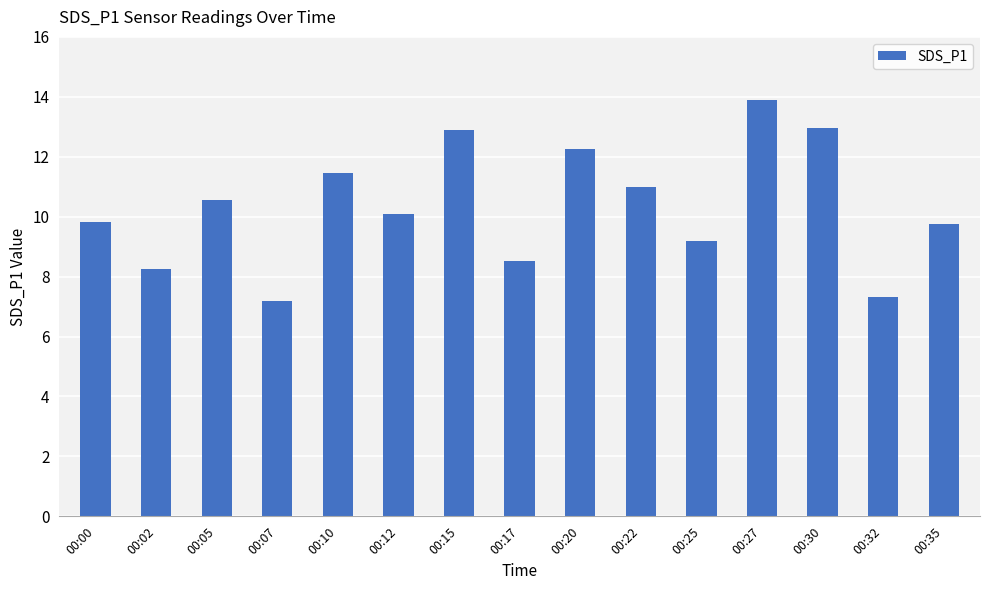

The chart shows a value of 13.9 at 00:27. True or false?

True